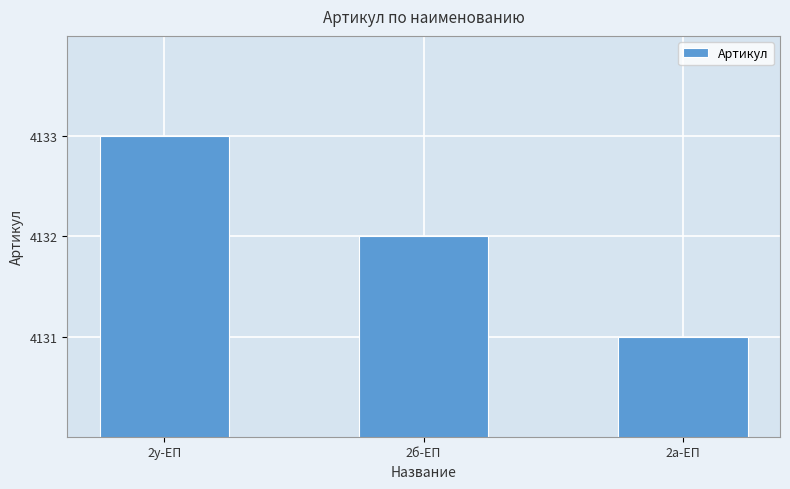

What is the sum of all values?

12396